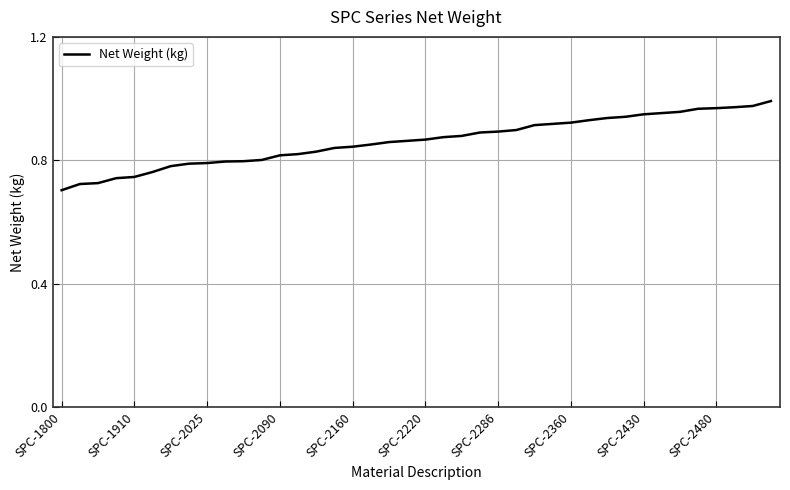

What is the value of the 21st point from the left?

0.9